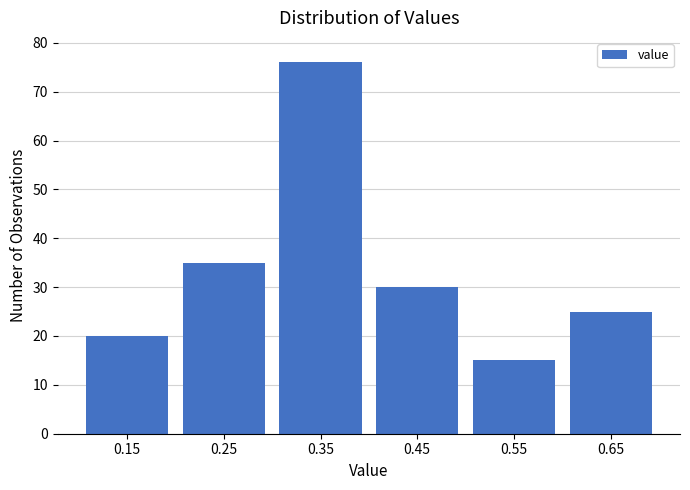

How tall is the bar that spans 0.6 to 0.7 on the x-axis? The values are not printed on the chart, so give them approximately, as read against the axis.

25